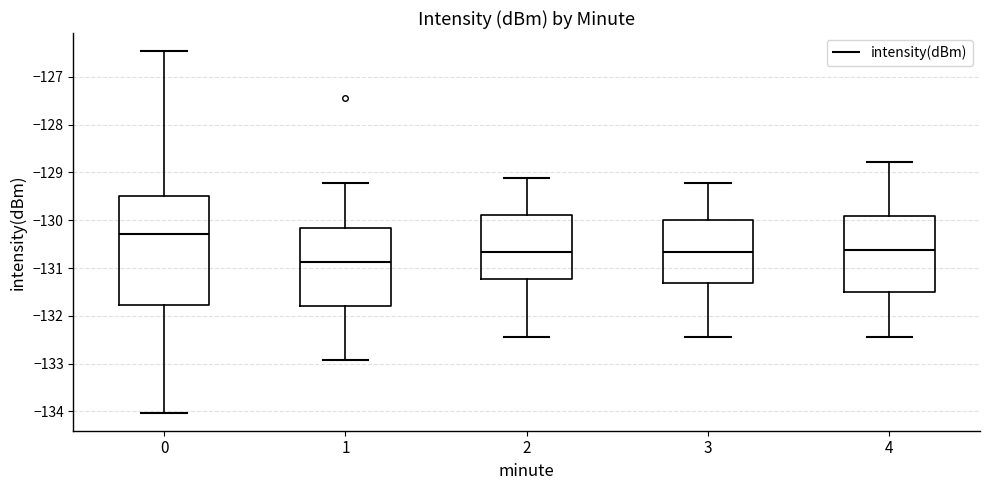

Reading left to right, transcribe this box plot: for each box, give where its median line is, the range the box spans, and where its two whiskers end, as read against the y-axis. The values are not printed on the chart, so give them approximately, as read against the axis.

0: median -130.3, box -131.8 to -129.5, whiskers -134.0 to -126.5
1: median -130.9, box -131.8 to -130.2, whiskers -132.9 to -129.2
2: median -130.7, box -131.2 to -129.9, whiskers -132.4 to -129.1
3: median -130.7, box -131.3 to -130.0, whiskers -132.4 to -129.2
4: median -130.6, box -131.5 to -129.9, whiskers -132.4 to -128.8